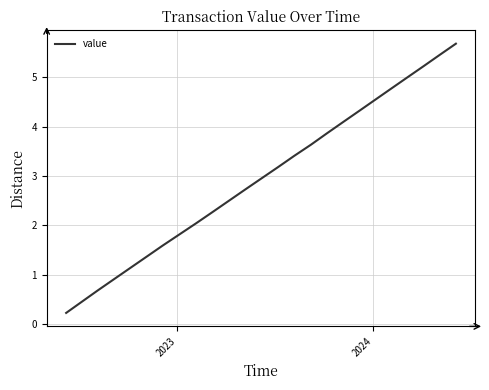

Count the number of data series in this chart.

1